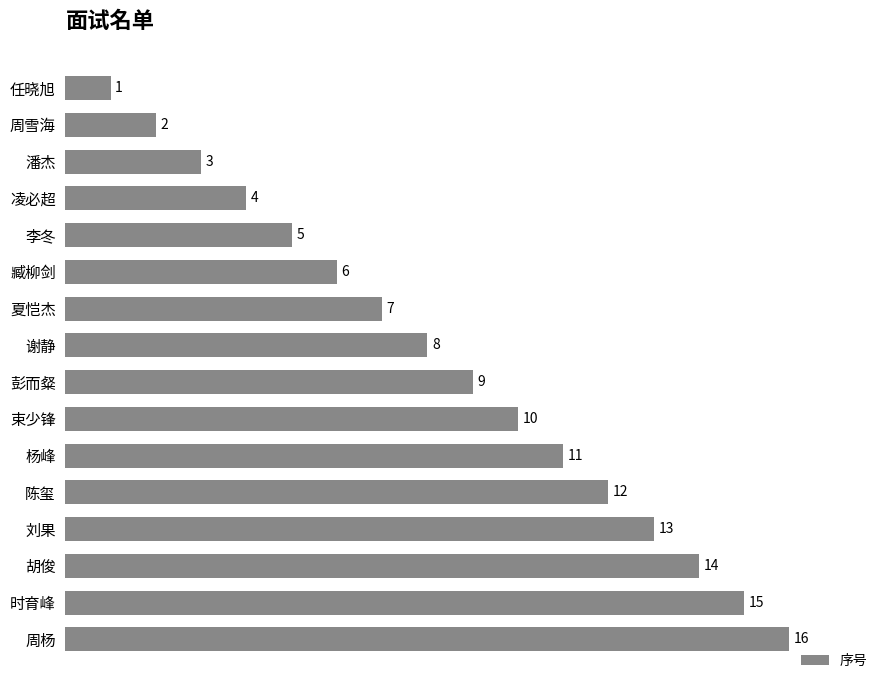

At which label is the value closest to 8?

谢静